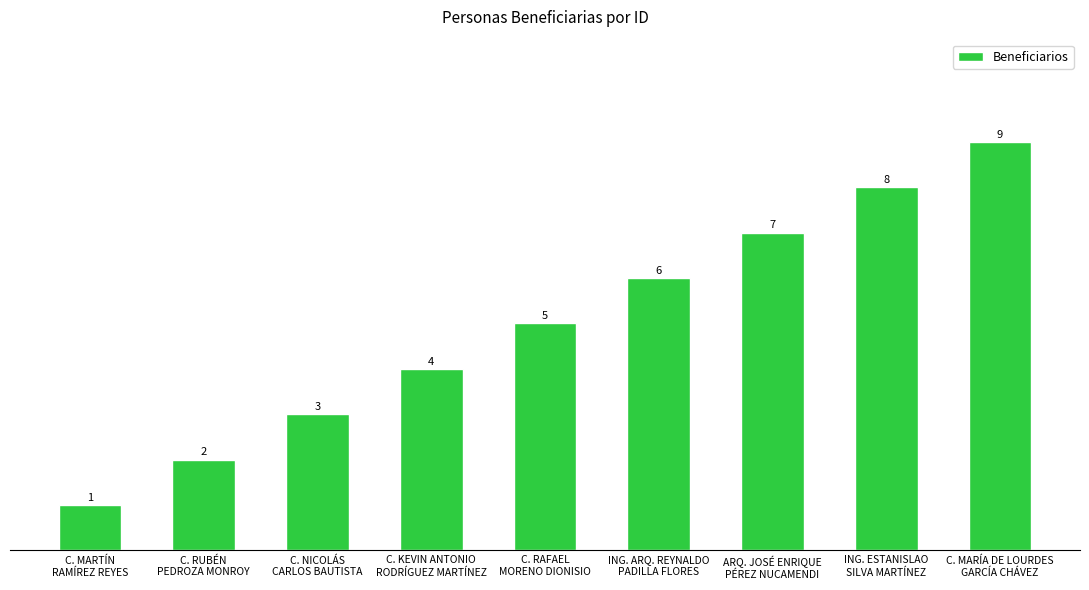

Between C. RAFAEL
MORENO DIONISIO and ING. ARQ. REYNALDO
PADILLA FLORES, which is larger?

ING. ARQ. REYNALDO
PADILLA FLORES